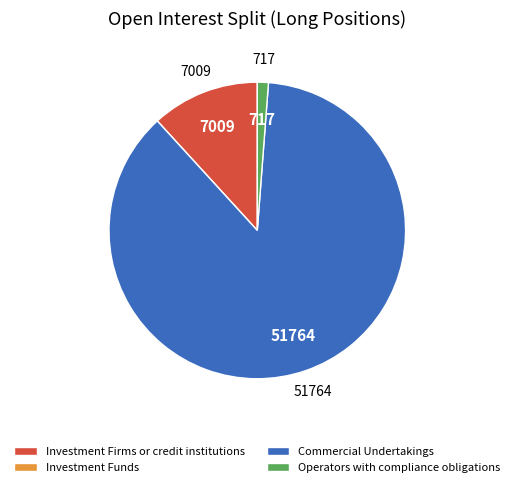

What is the majority slice?

Commercial Undertakings